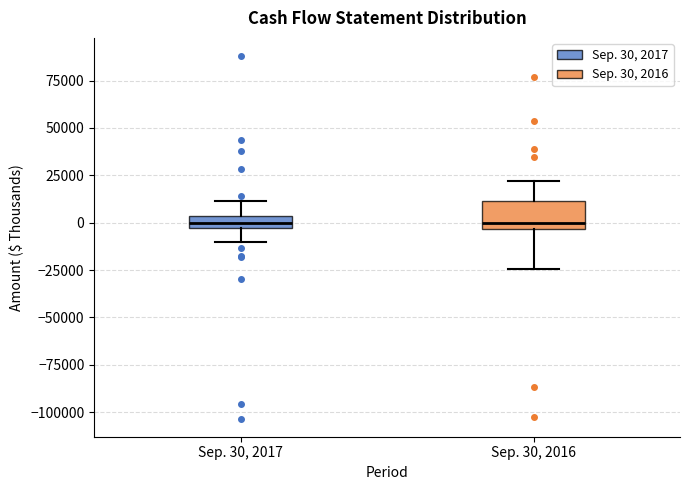

Which box is the tallest, from its lower edge to its upper edge?

Sep. 30, 2016